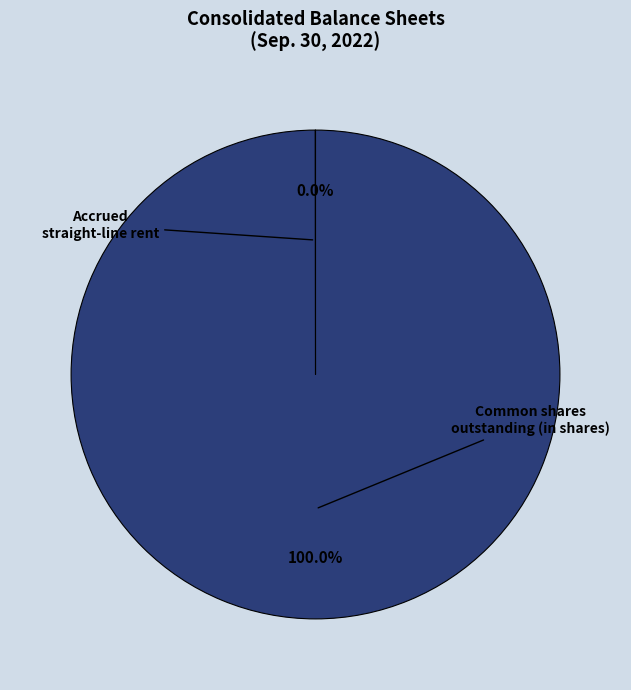

Is there a majority slice in this chart?

Yes